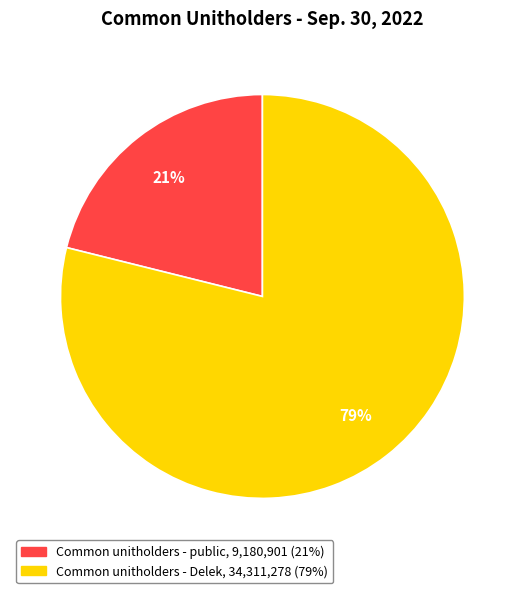

Is there a majority slice in this chart?

Yes